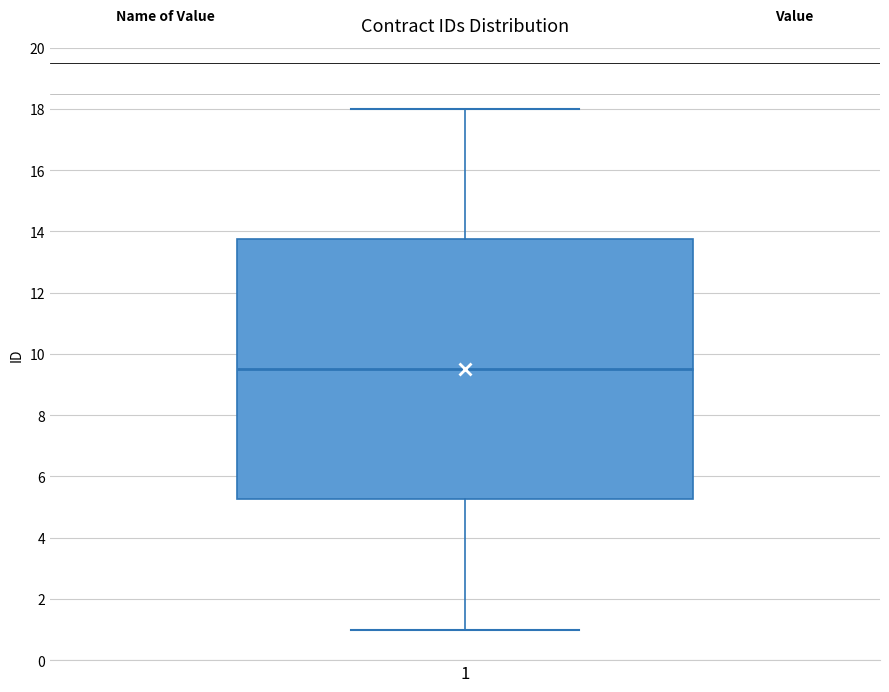

Read this box plot against the y-axis: the position of the median line, the range covered by the box, and the ends of both whiskers. The values are not printed on the chart, so give them approximately, as read against the axis.

median 9.6, box 5.2 to 13.8, whiskers 1.0 to 18.0